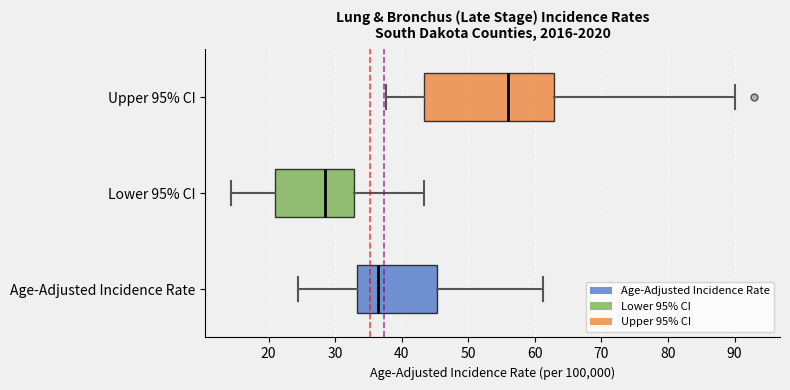

Where does the right whisker of the box for Upper 95% CI end on the x-axis? The values are not printed on the chart, so give them approximately, as read against the axis.

90